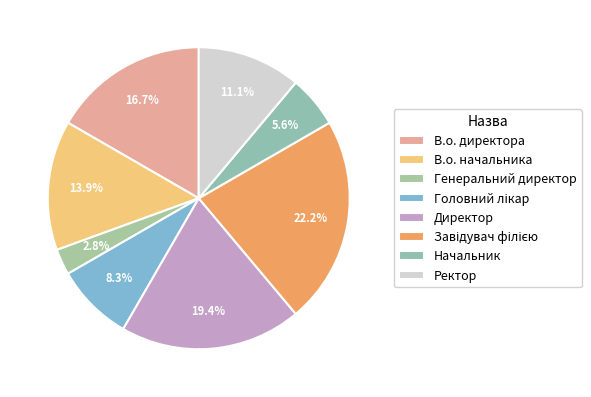

Approximately how many times larger is the value at В.о. директора compared to Ректор?

1.5